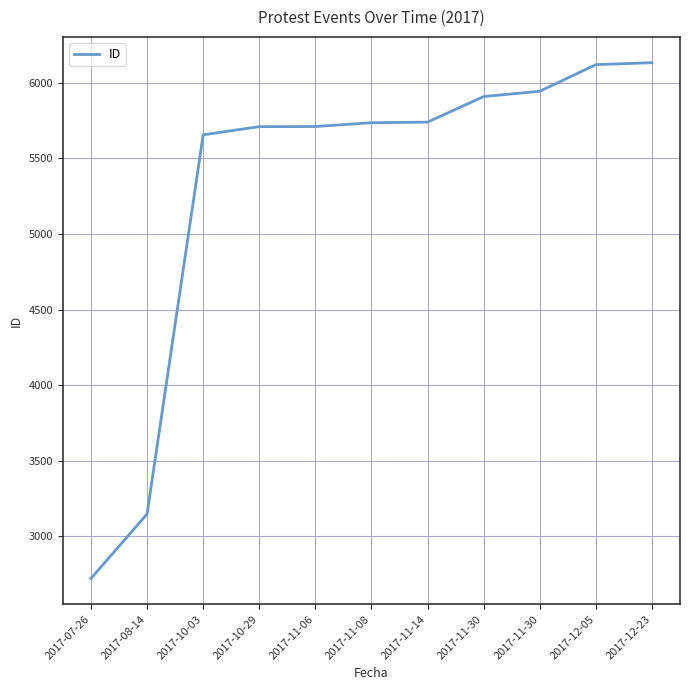

How many lines are shown in the chart?

1